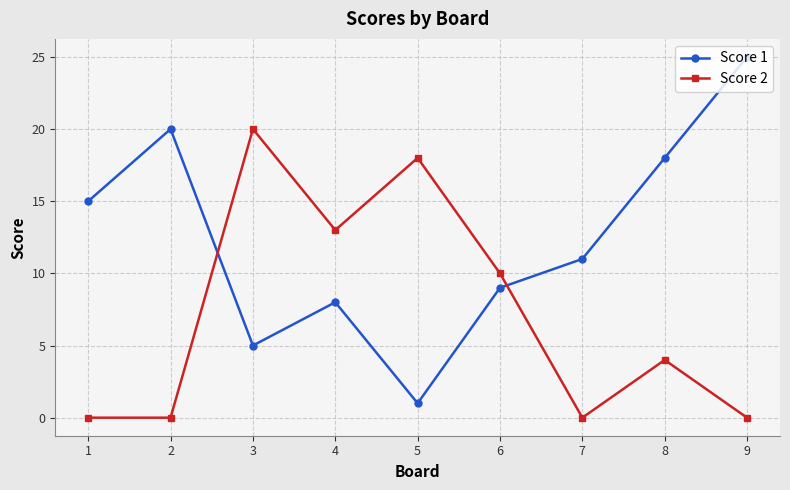

True or false: Score 2 and Score 1 intersect in this chart.

True